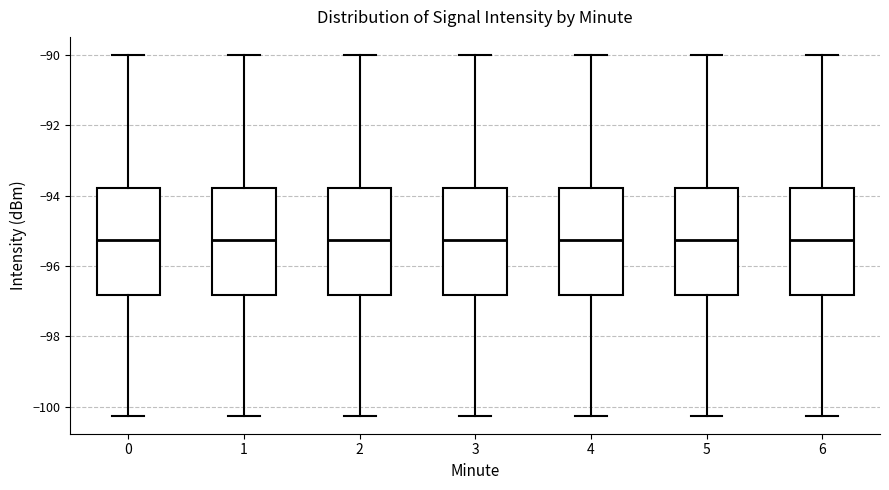

Where does the upper whisker of the box at x = 4 end on the y-axis? The values are not printed on the chart, so give them approximately, as read against the axis.

-90.0